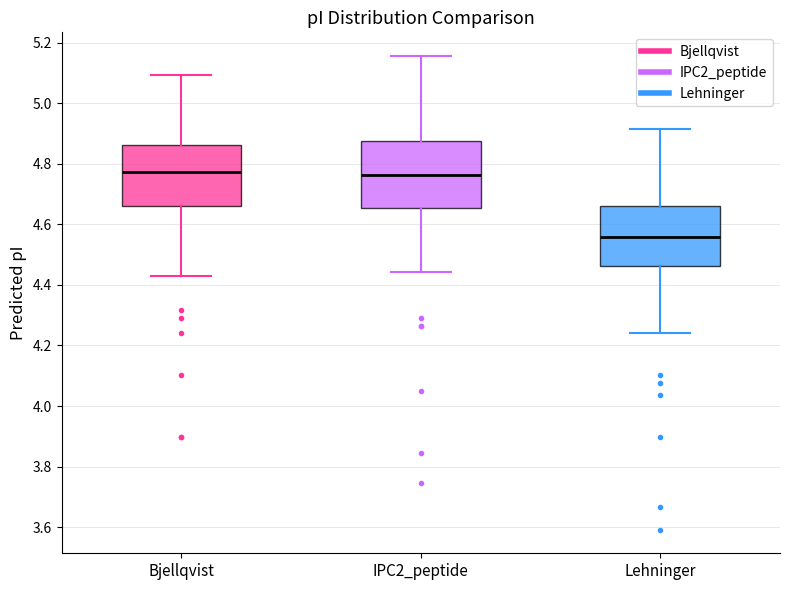

Where does the upper whisker of the box for Bjellqvist end on the y-axis? The values are not printed on the chart, so give them approximately, as read against the axis.

5.10